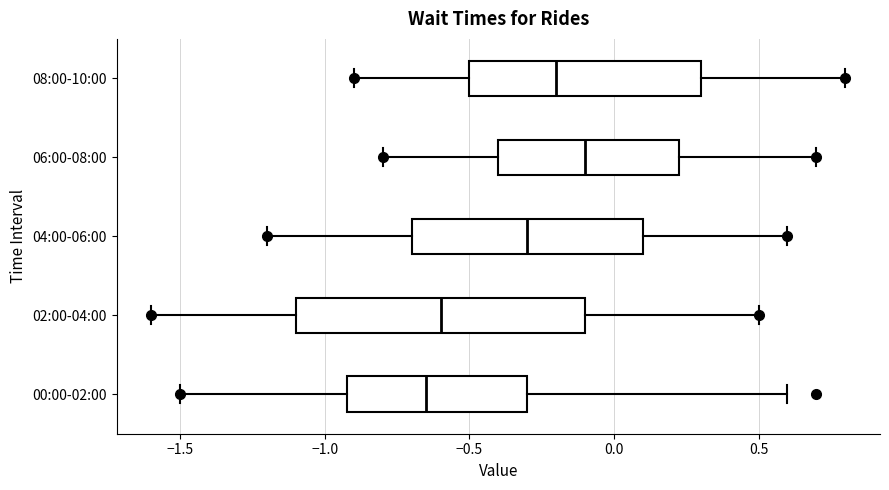

Comparing the boxes themselves (not the whiskers), which one is the widest?

02:00-04:00